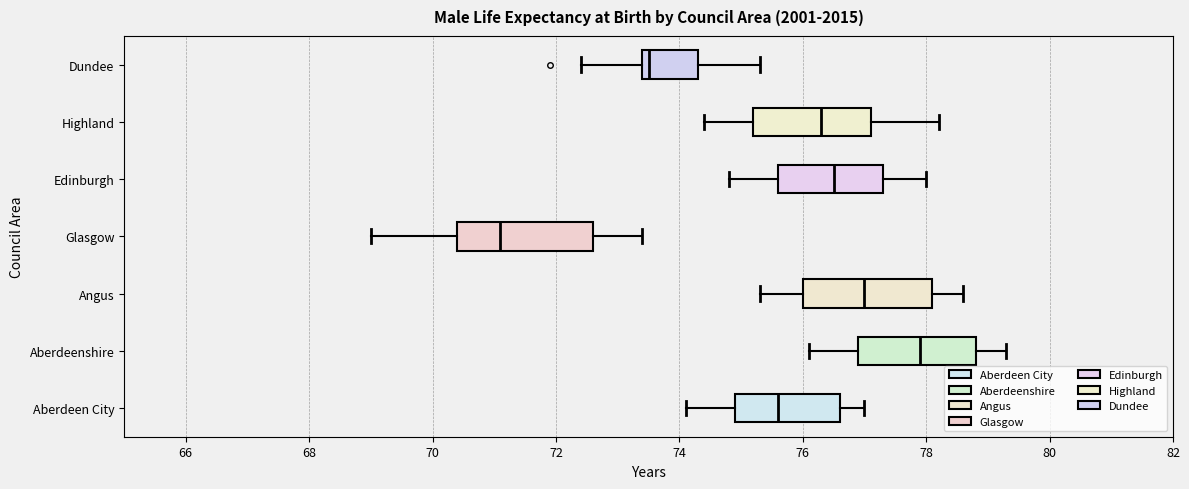

Which box's median line is the furthest to the left?

Glasgow